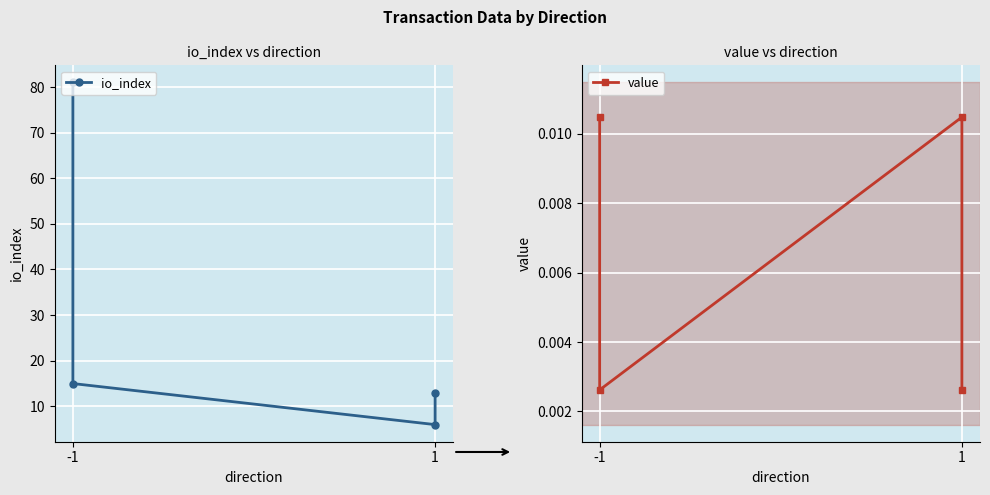

What is the value of the io_index point at the 4th from the left?

13.0